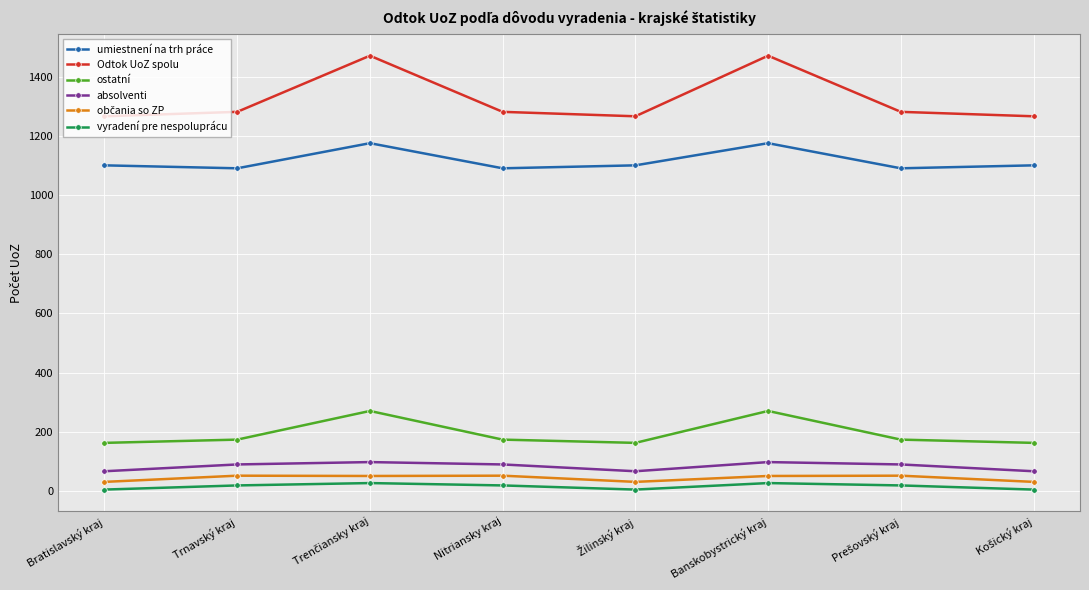

At how many categories does at least one series exceed 549?

8